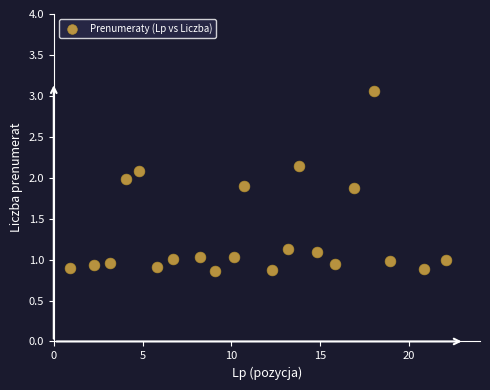

What is the range of X values (max minus min)?

21.1